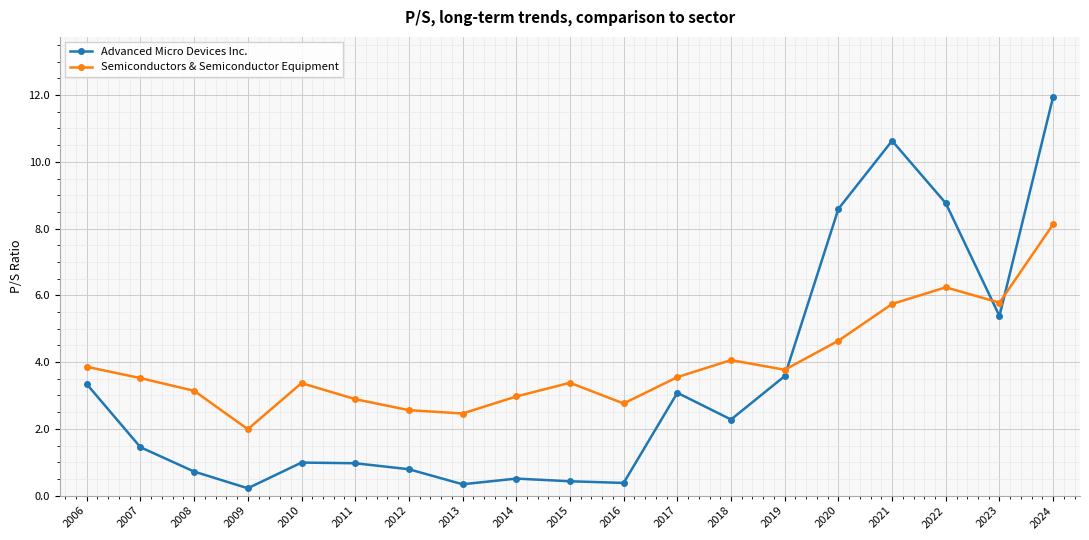

Rank the series by their average value, from lowest to highest.

Advanced Micro Devices Inc., Semiconductors & Semiconductor Equipment